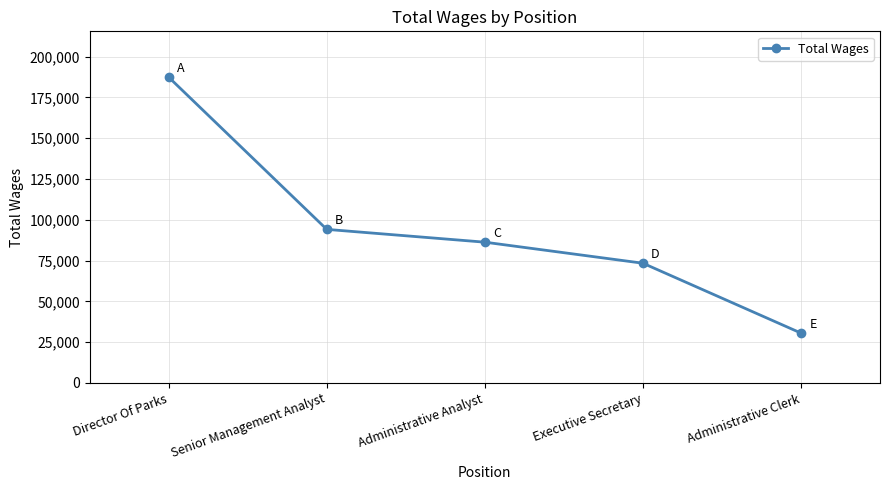

At which category does the chart reach its peak across all series?

Director Of Parks